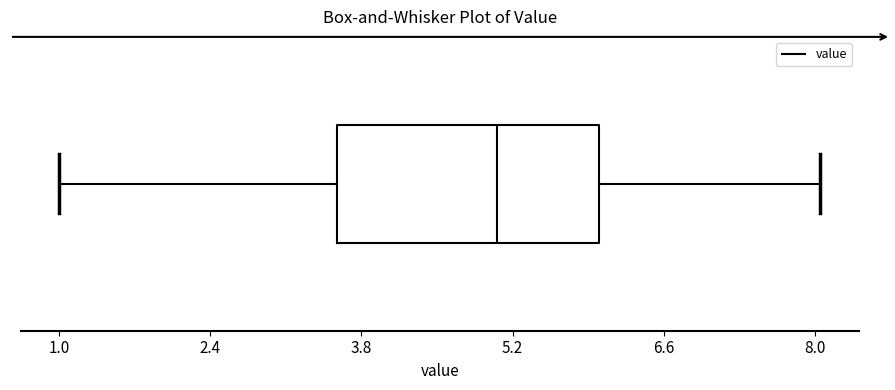

Transcribe this box plot: give where the median line is, the range the box spans, and where the two whiskers end, as read against the x-axis. The values are not printed on the chart, so give them approximately, as read against the axis.

median 5.0, box 3.6 to 6.0, whiskers 1.0 to 8.0